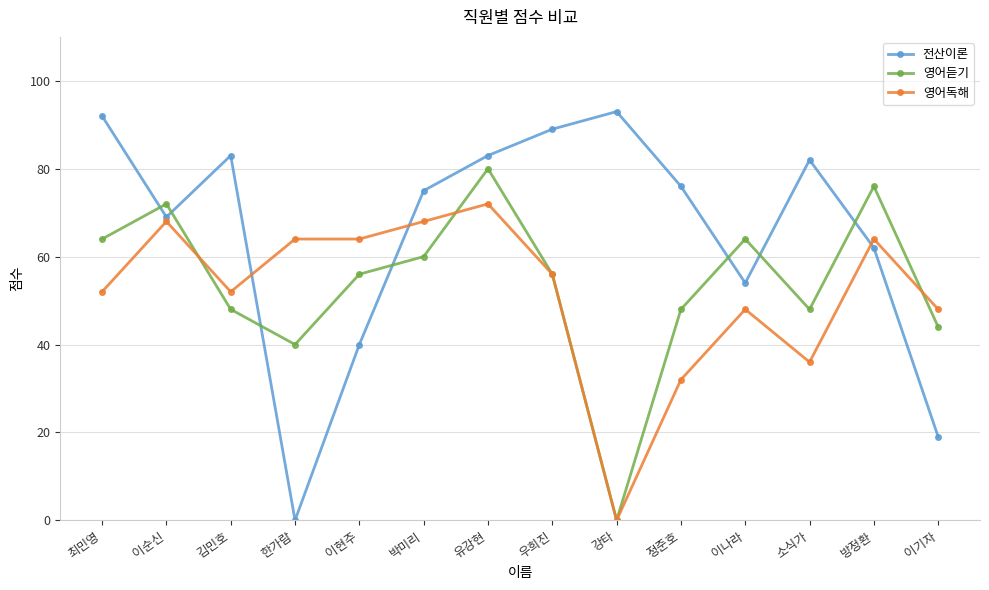

What is the total value across all series at 정준호?

156